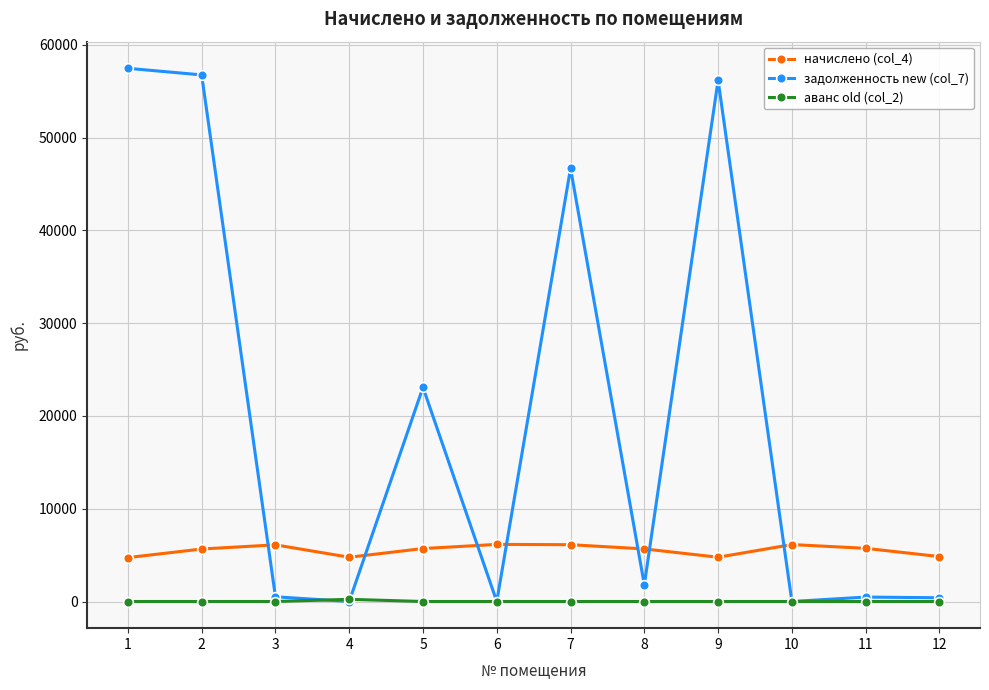

Where does the задолженность new (col_7) series first go above 1802?

1